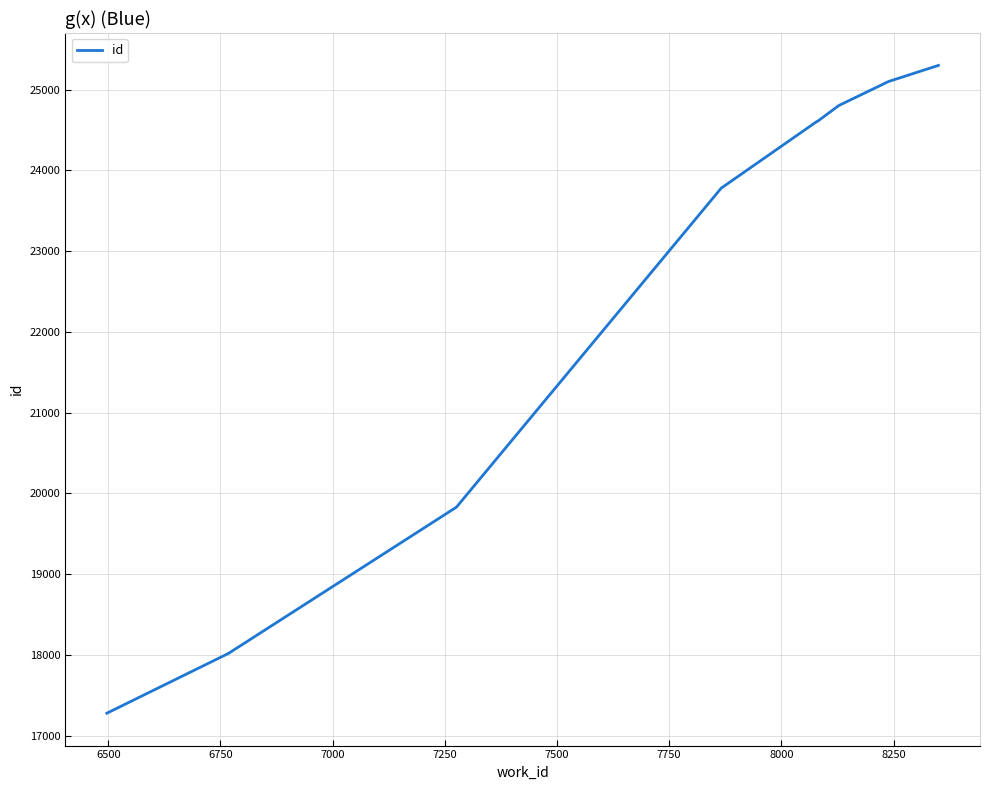

True or false: the data has more than 1 interior local peaks.

False